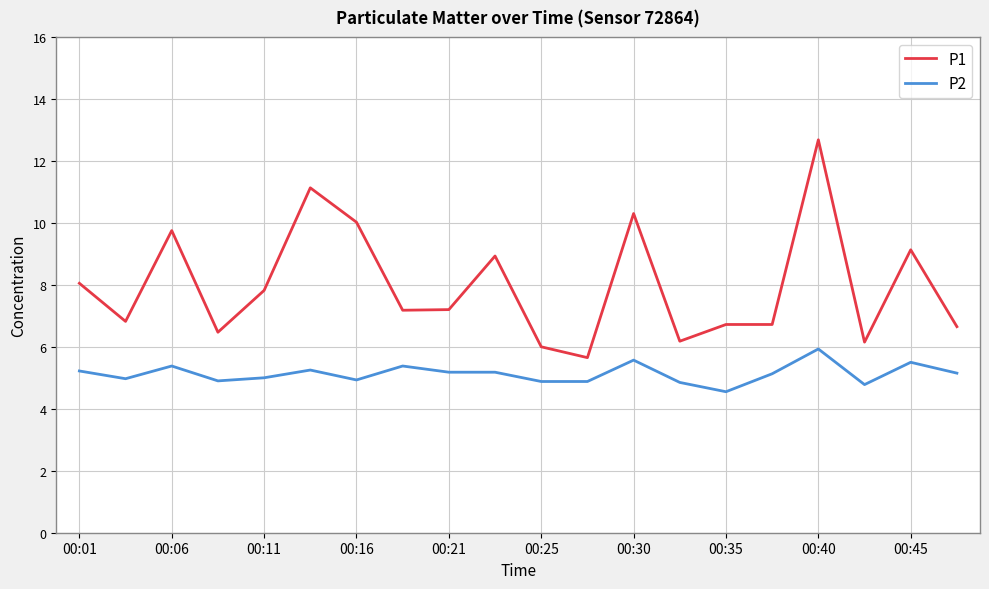

True or false: P2 has more than 2 points higher than both neighbors.

True